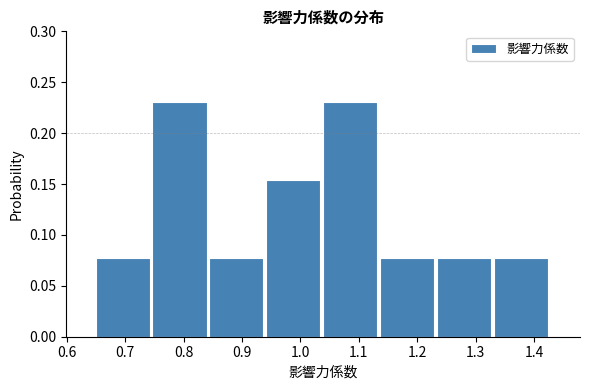

Reading left to right, transcribe this chart: for each bar, give the range it covers on the x-axis and its height. Neither the bar edges nor the heights are printed on the chart, so give them approximately, as read against the axes.

0.65 to 0.75: 0.075
0.75 to 0.84: 0.230
0.84 to 0.94: 0.075
0.94 to 1.04: 0.155
1.04 to 1.14: 0.230
1.14 to 1.23: 0.075
1.23 to 1.33: 0.075
1.33 to 1.43: 0.075